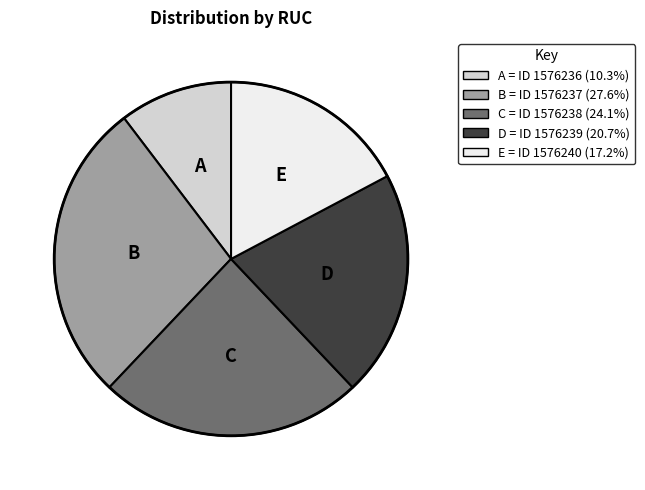

Is there a majority slice in this chart?

No